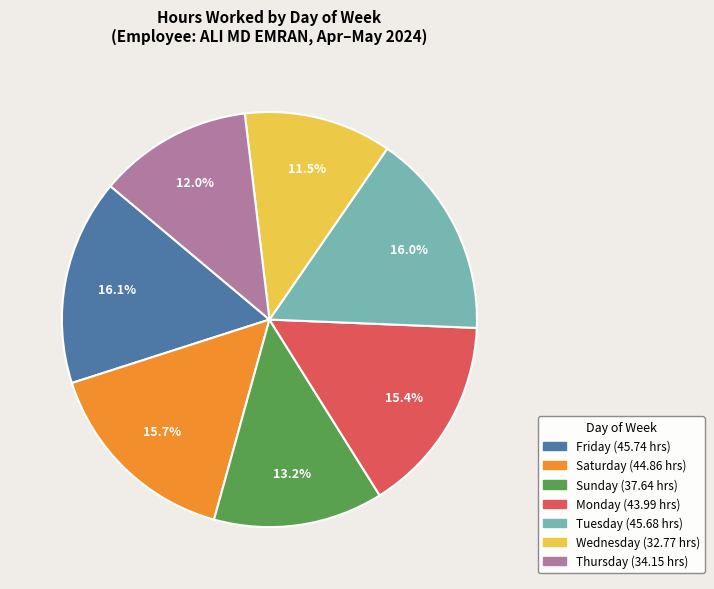

Count the number of slices in the pie.

7